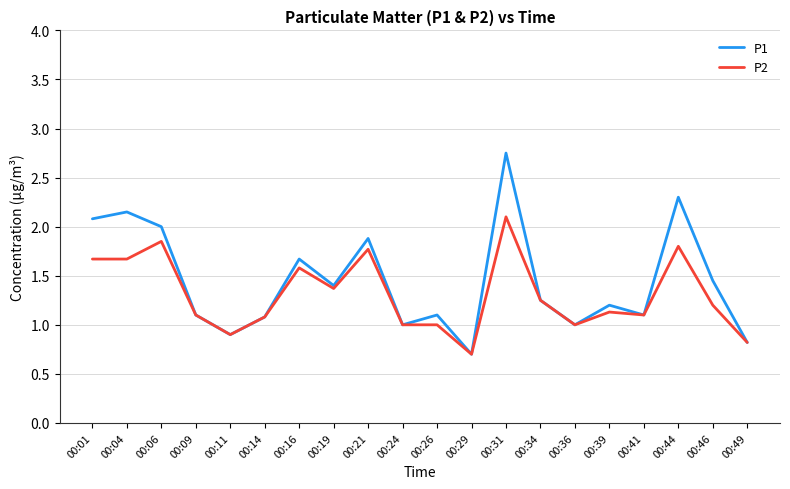

Which series has the largest range (max minus min)?

P1